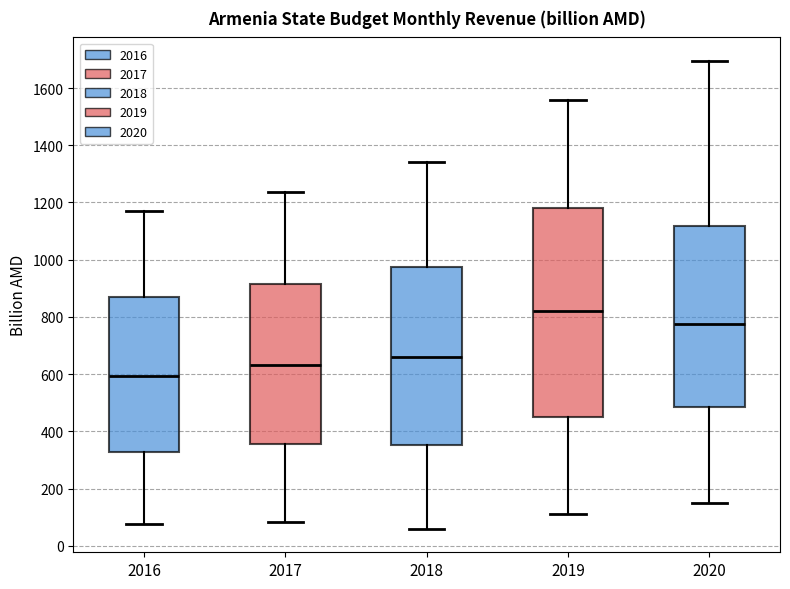

Reading left to right, transcribe this box plot: for each box, give where its median line is, the range the box spans, and where its two whiskers end, as read against the y-axis. The values are not printed on the chart, so give them approximately, as read against the axis.

2016: median 600, box 320 to 860, whiskers 80 to 1180
2017: median 640, box 360 to 920, whiskers 80 to 1240
2018: median 660, box 360 to 980, whiskers 60 to 1340
2019: median 820, box 460 to 1180, whiskers 120 to 1560
2020: median 780, box 480 to 1120, whiskers 160 to 1700